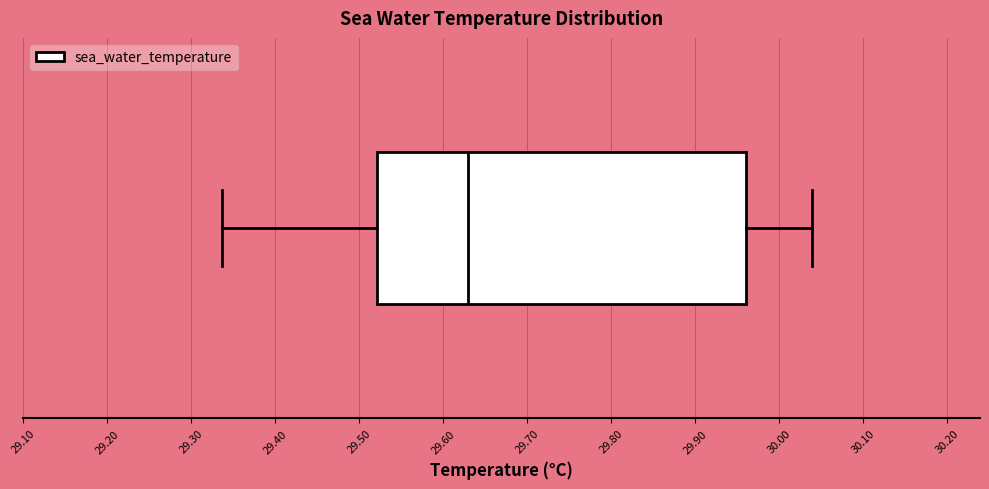

Read this box plot against the x-axis: the position of the median line, the range covered by the box, and the ends of both whiskers. The values are not printed on the chart, so give them approximately, as read against the axis.

median 29.63, box 29.52 to 29.96, whiskers 29.34 to 30.04